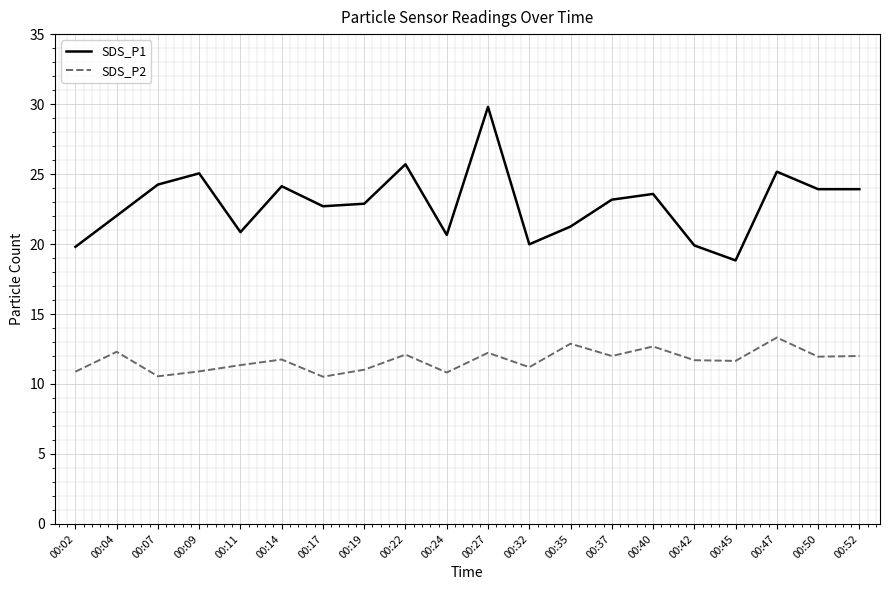

At which category does SDS_P2 reach its first local peak?

00:04